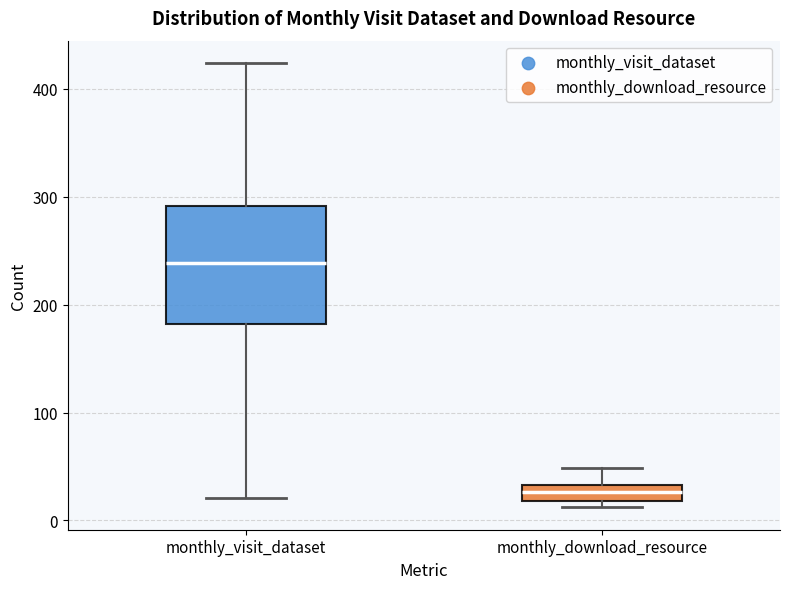

Which box has the highest median line?

monthly_visit_dataset